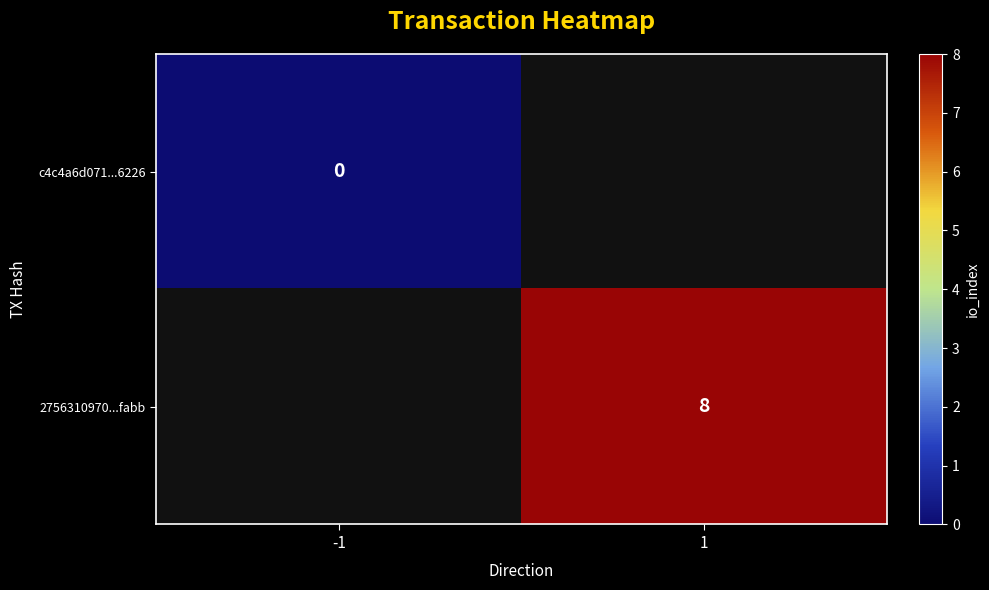

The value of 2756310970...fabb at 1 is 8. True or false?

True